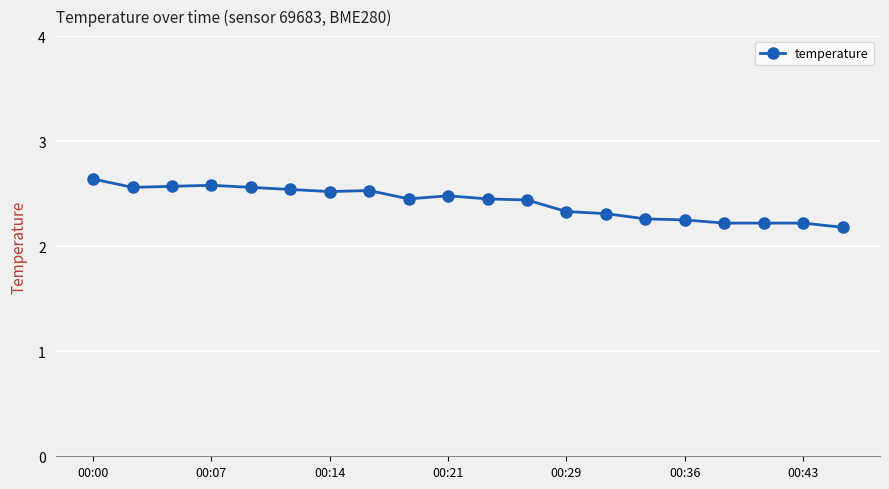

True or false: there are more than 0 points higher than both neighbors.

True